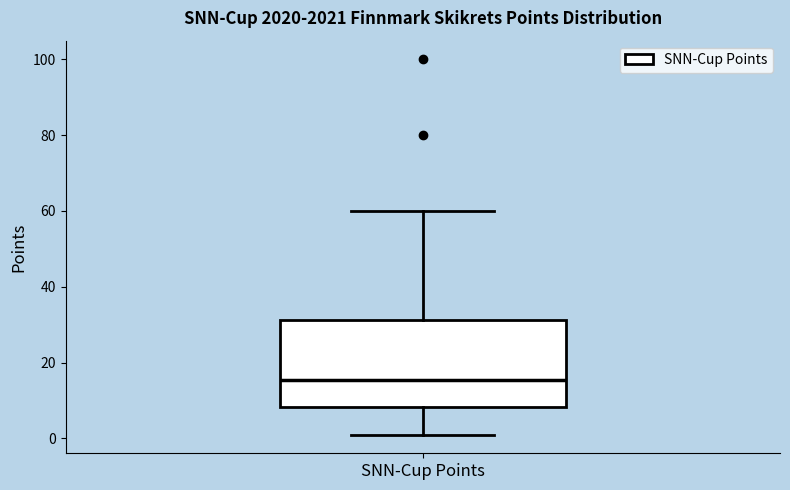

Read this box plot against the y-axis: the position of the median line, the range covered by the box, and the ends of both whiskers. The values are not printed on the chart, so give them approximately, as read against the axis.

median 16, box 8 to 32, whiskers 2 to 60